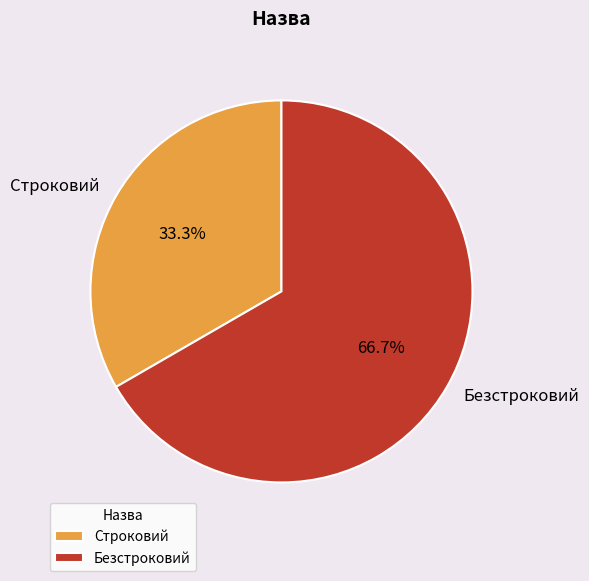

To the nearest percent, what percentage of the pie is Строковий?

33%